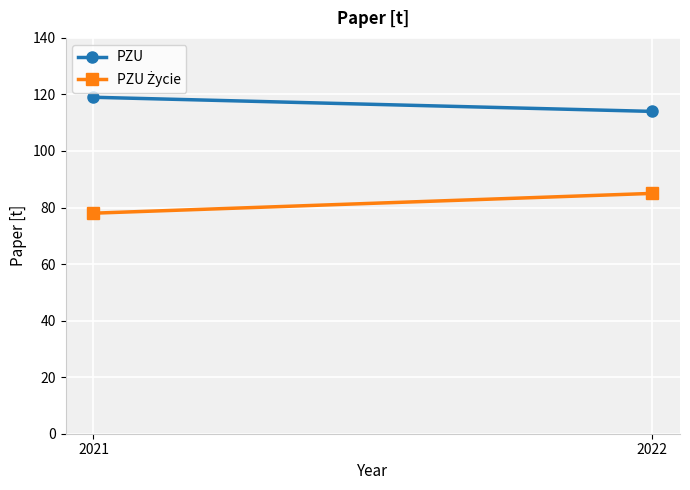

What is the smallest value displayed?

78